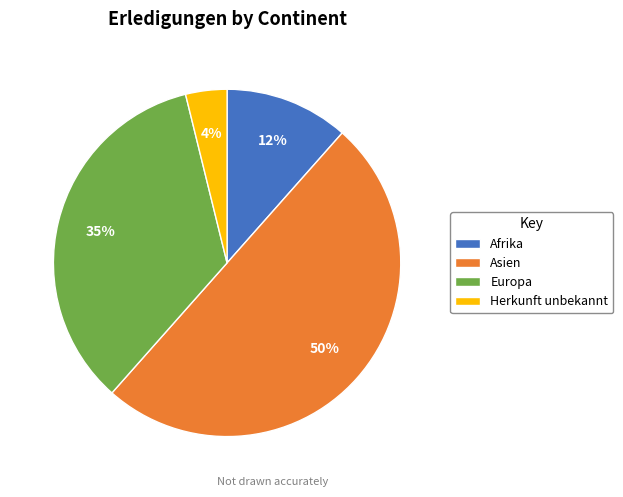

Do Herkunft unbekannt and Asien together represent more than half of the pie?

Yes